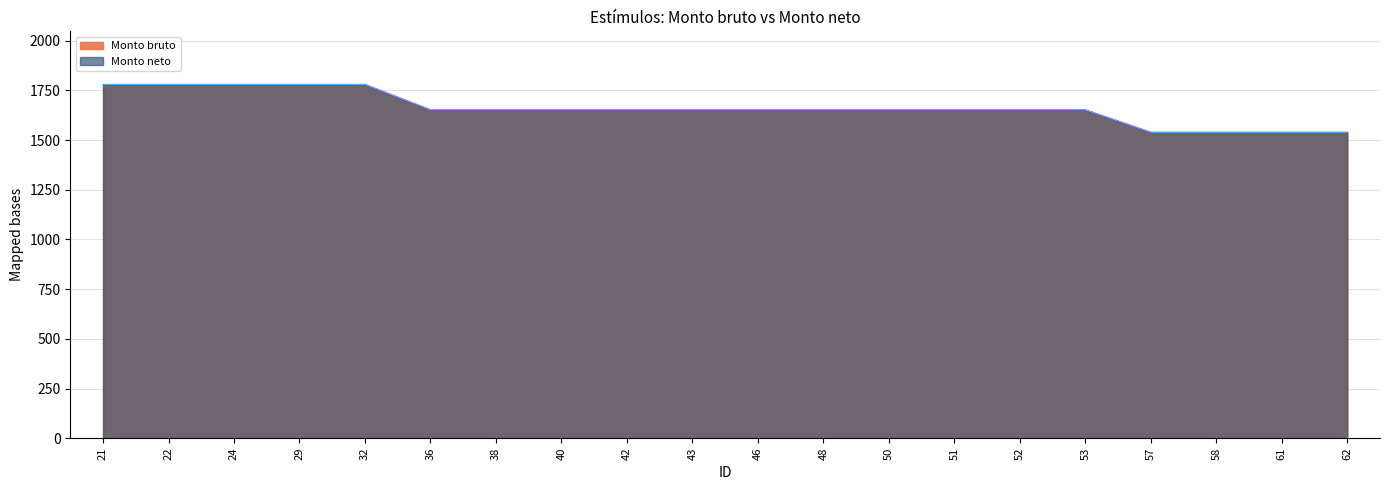

True or false: Monto bruto and Monto neto cross at least once.

False